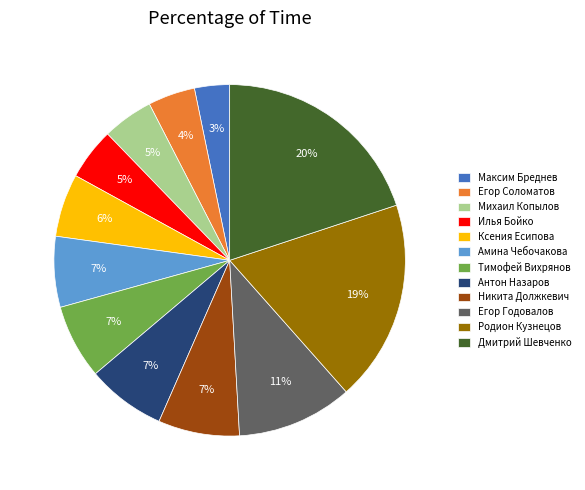

Between Тимофей Вихрянов and Родион Кузнецов, which is larger?

Родион Кузнецов